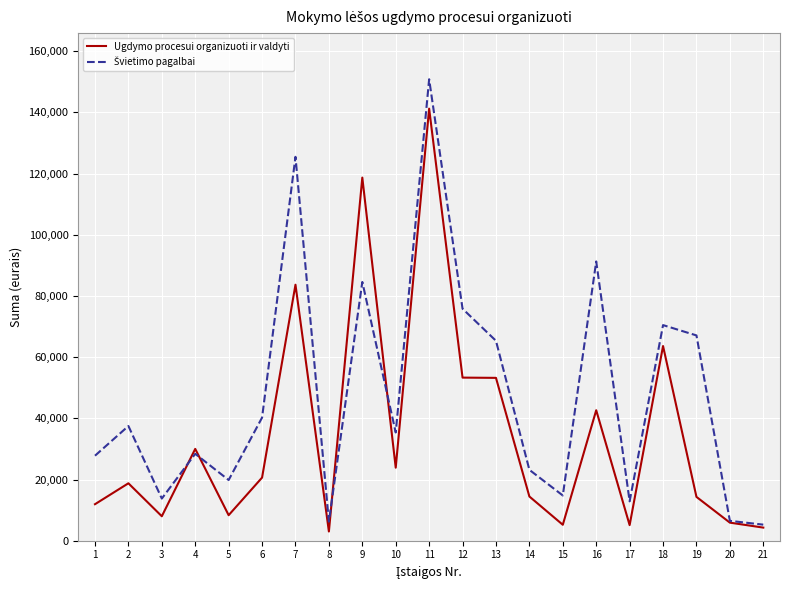

What is the total value across all series at 13?

118554